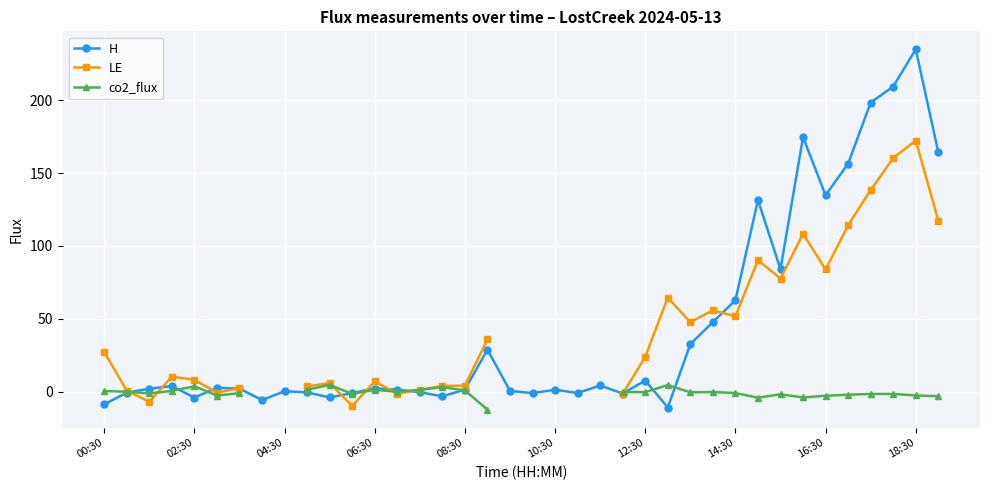

True or false: H has more than 2 interior local peaks.

True